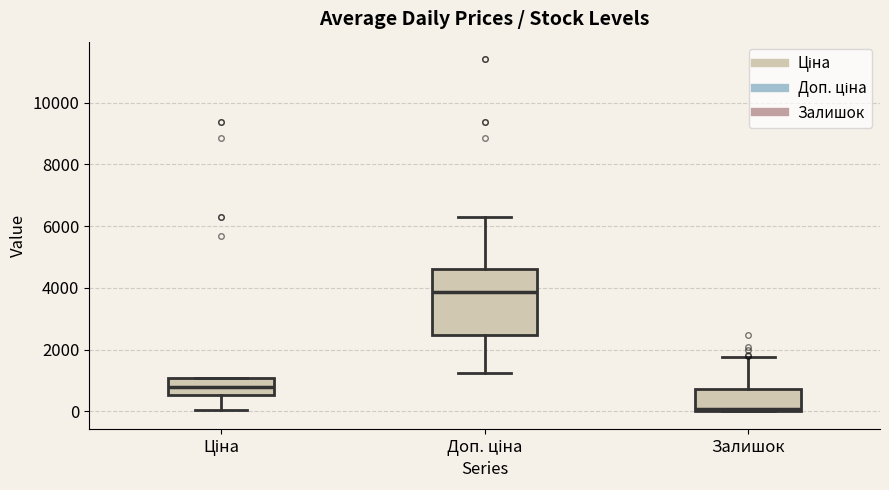

Reading left to right, read every box against the y-axis: the position of its median line, the range the box covers, and the ends of its whiskers. The values are not printed on the chart, so give them approximately, as read against the axis.

Ціна: median 800, box 600 to 1000, whiskers 0 to 1000
Доп. ціна: median 3800, box 2400 to 4600, whiskers 1200 to 6400
Залишок: median 0, box 0 to 800, whiskers 0 to 1800